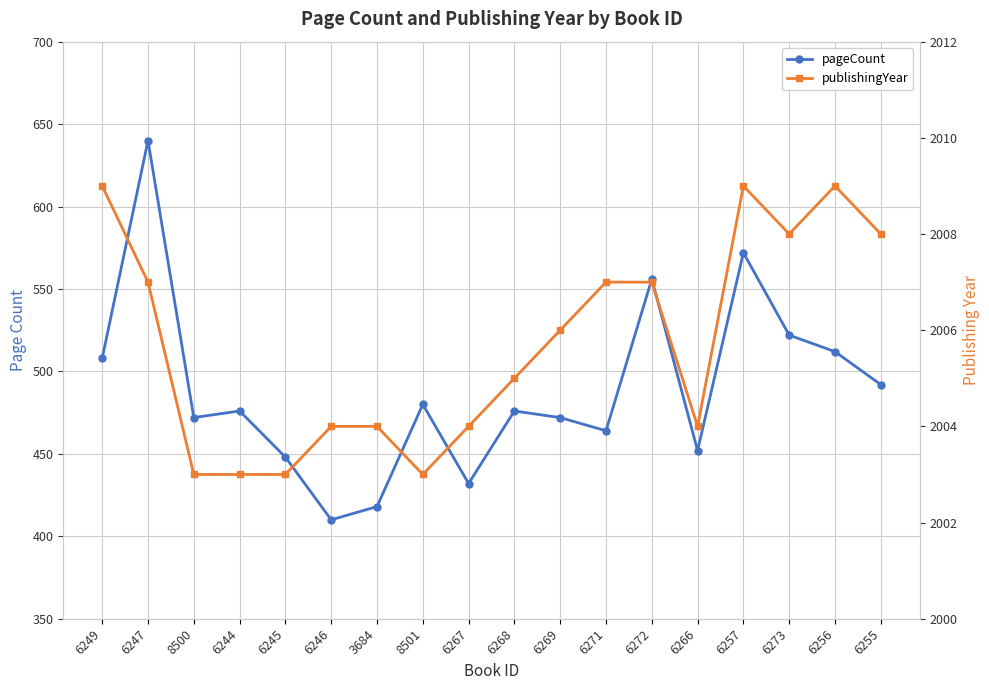

True or false: publishingYear and pageCount intersect in this chart.

False